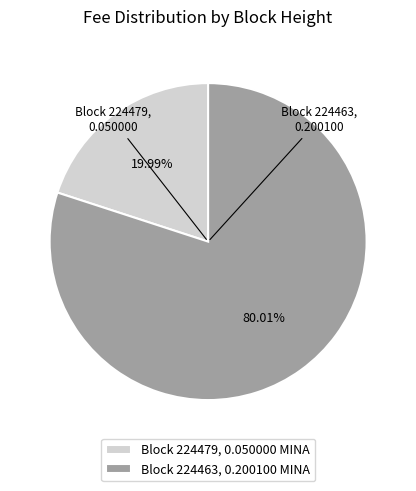

Count the number of slices in the pie.

2